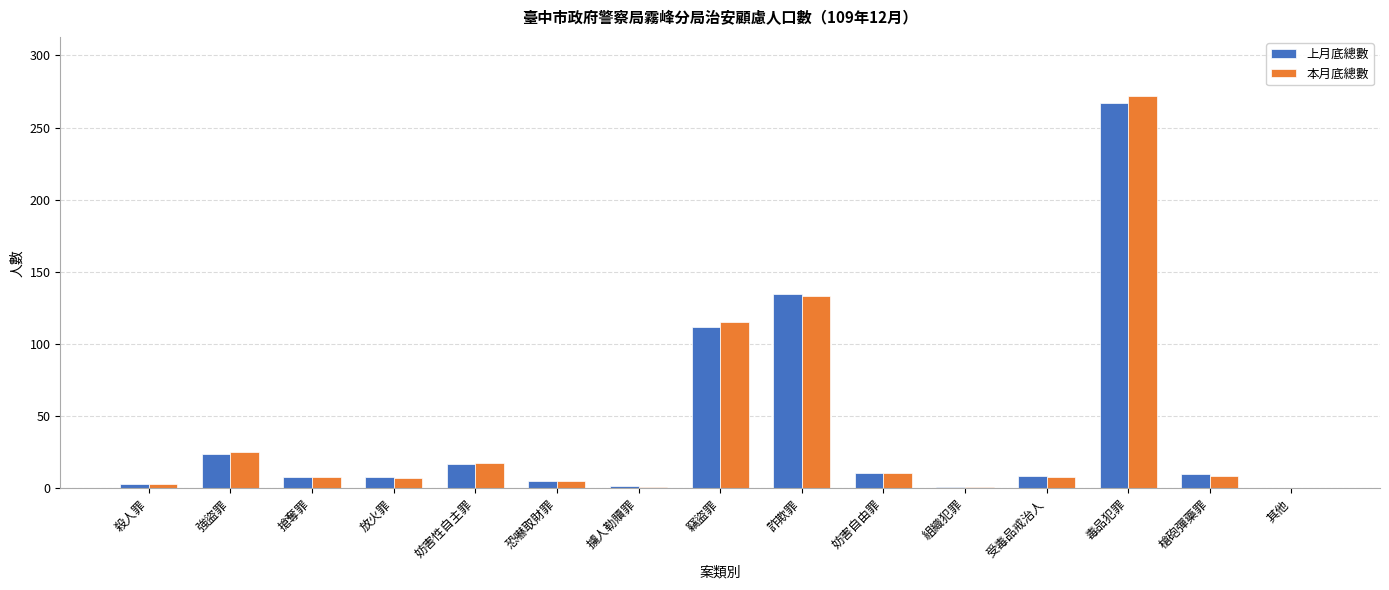

Where does the 本月底總數 series first go above 8?

強盜罪